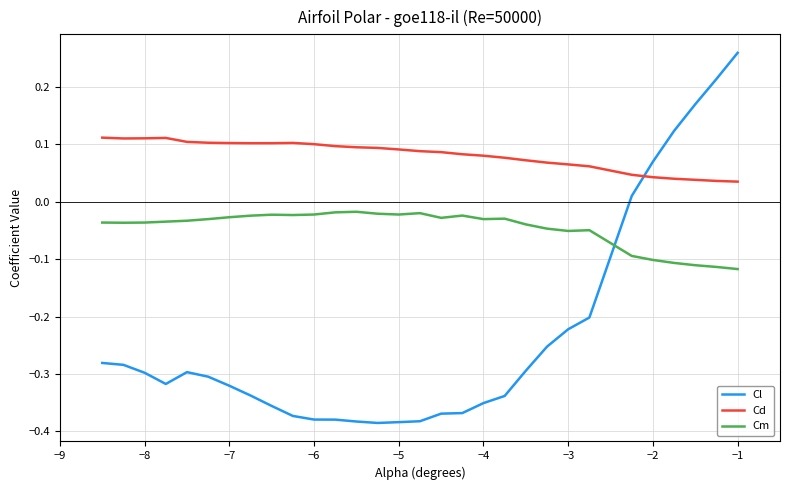

List the series in order of their overall mean, lowest first.

Cl, Cm, Cd